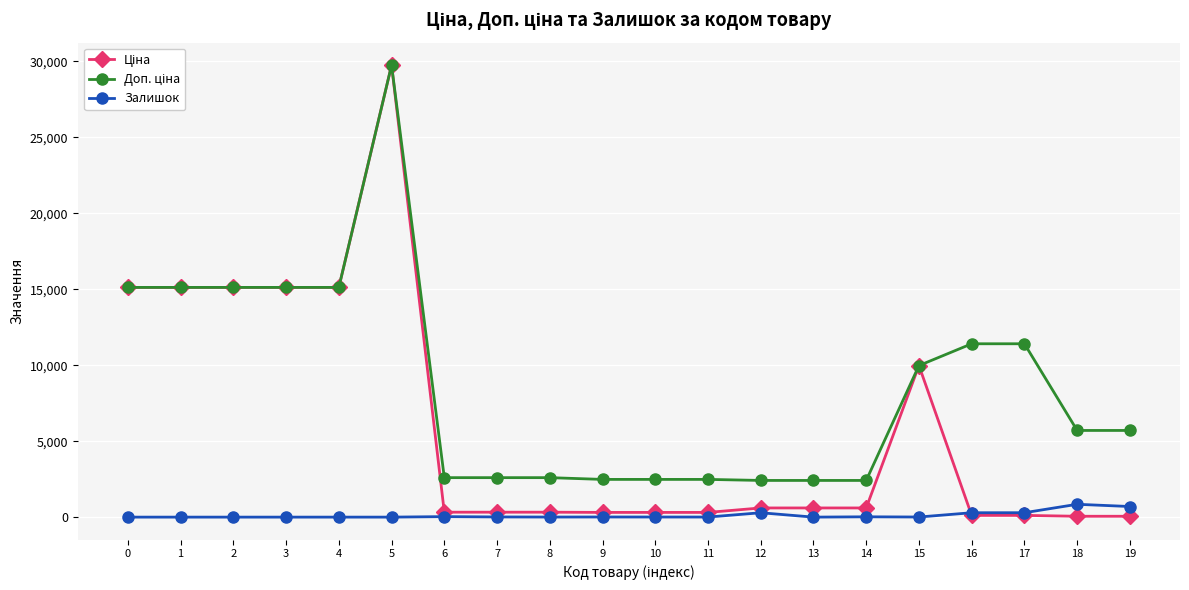

True or false: Залишок has more than 0 interior local peaks.

True